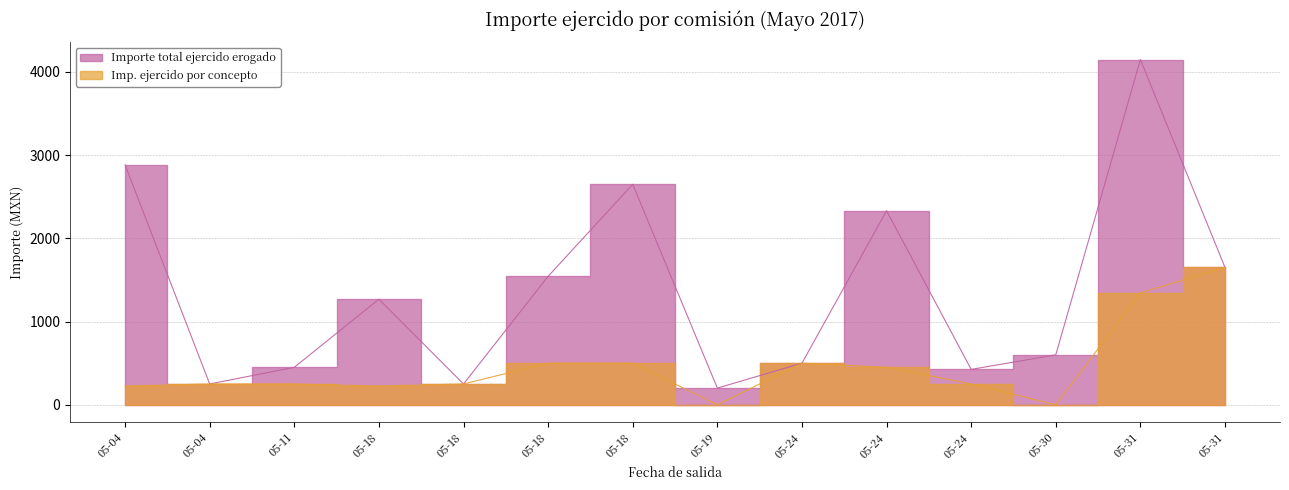

Reading left to right, transcribe all the data shown in this chart.

Importe total ejercido erogado: 2883.0	250.0	450.0	1269.0	250.0	1544.0	2650.1	200.0	500.0	2332.0	425.0	600.0	4149.2	1650.0
Imp. ejercido por concepto: 225.0	250.0	250.0	225.0	250.0	500.0	500.0	0.0	500.0	450.0	250.0	0.0	1345.0	1650.0